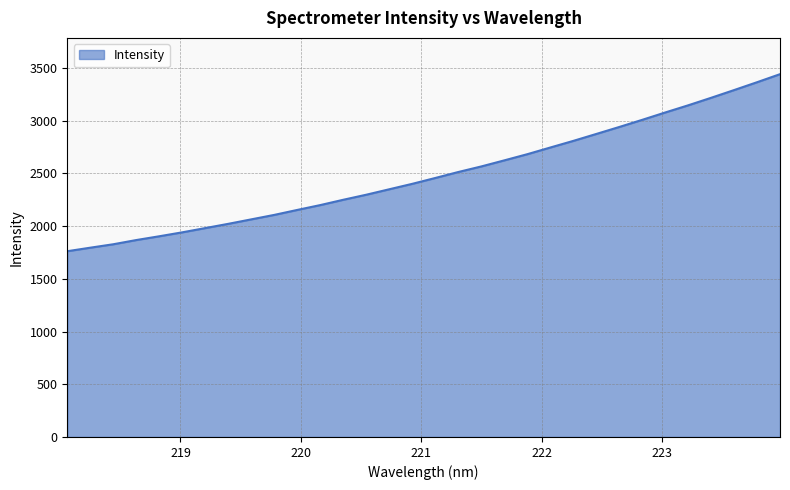

What is the greatest value displayed?

3441.3